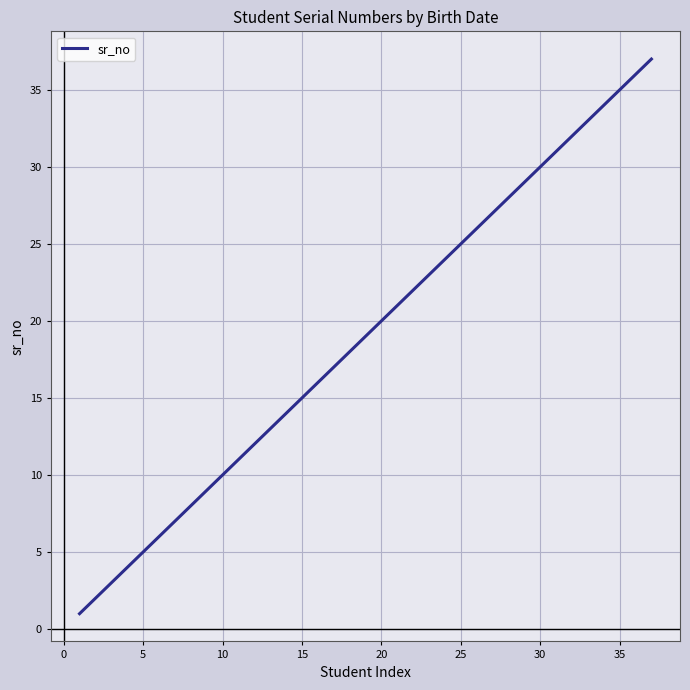

What is the greatest value displayed?

37